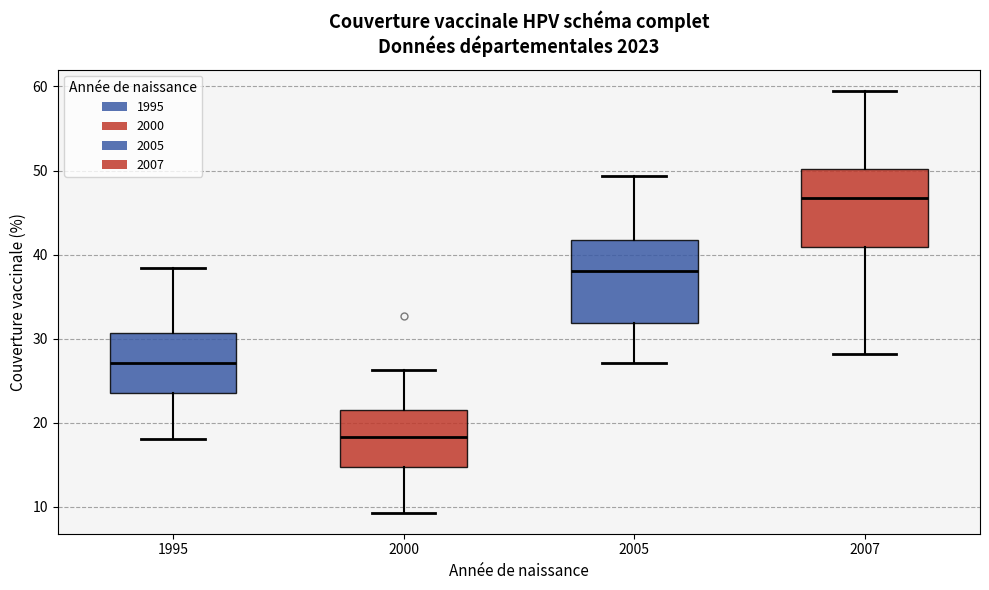

Where is the lower edge of the box at x = 1995 on the y-axis? The values are not printed on the chart, so give them approximately, as read against the axis.

24